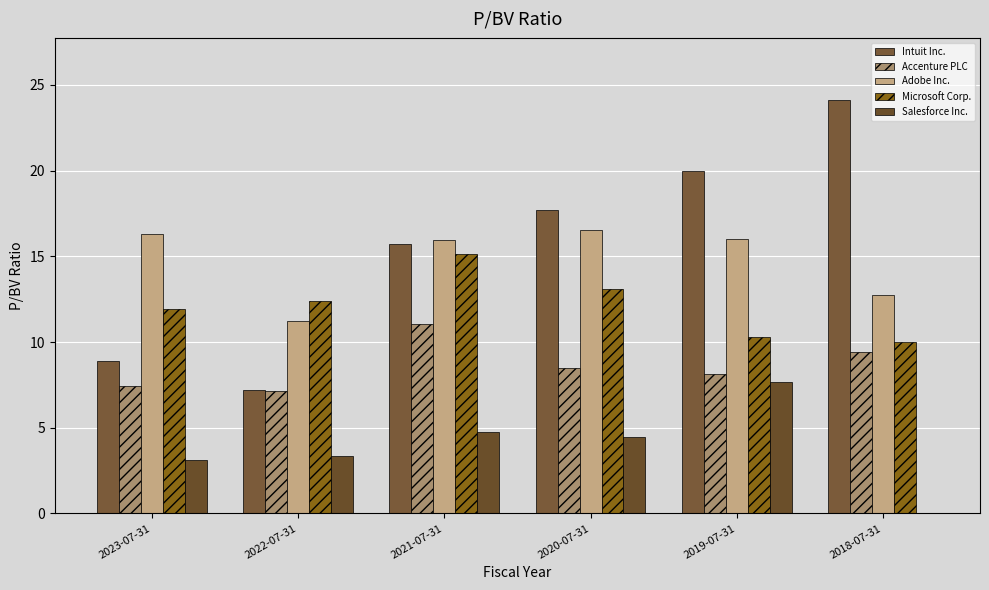

What is the average value of the Salesforce Inc. series?

3.9